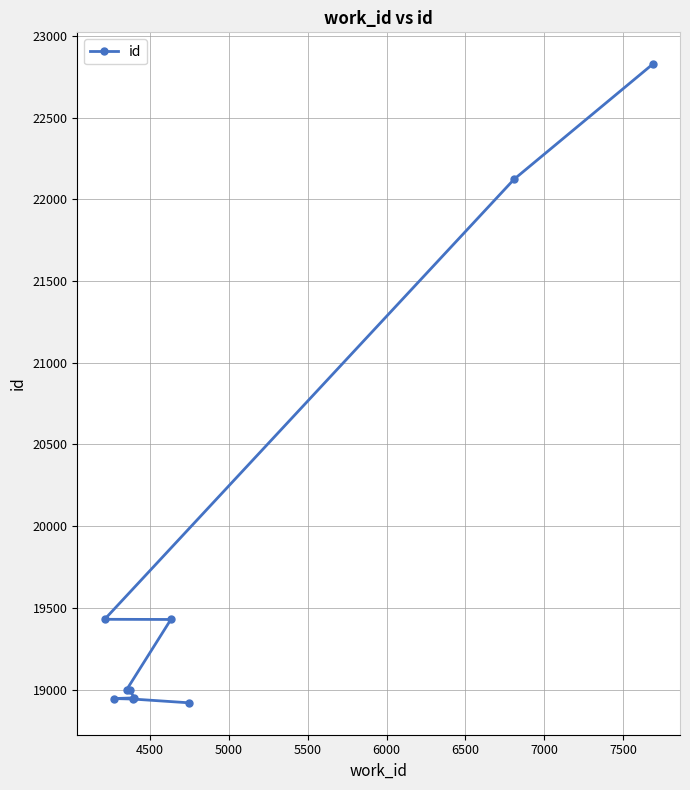

What is the minimum value shown in the chart?

18919